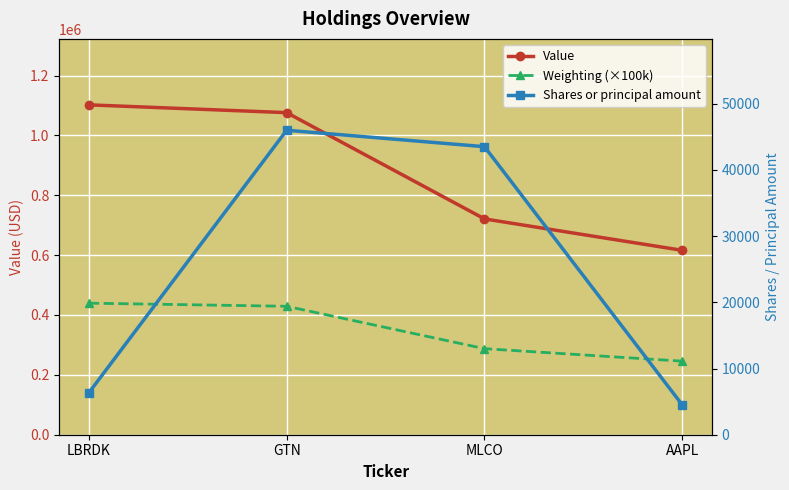

True or false: Value and Shares or principal amount cross at least once.

False